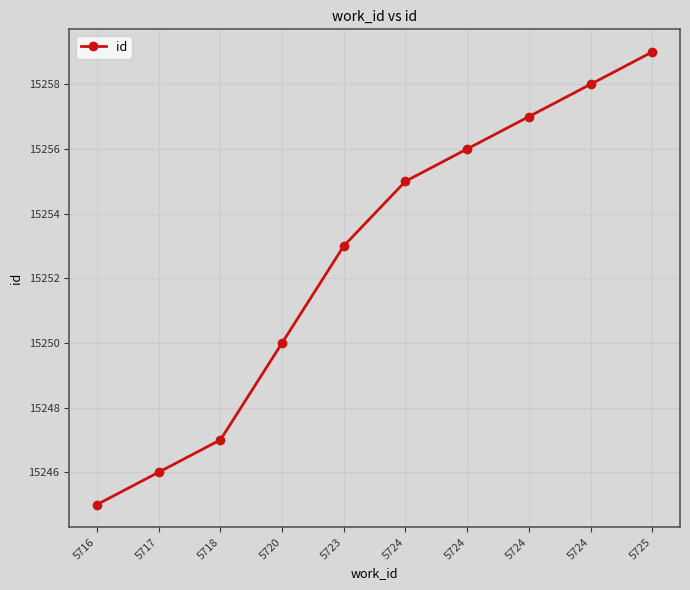

The value at 5723 is 10206. True or false?

False